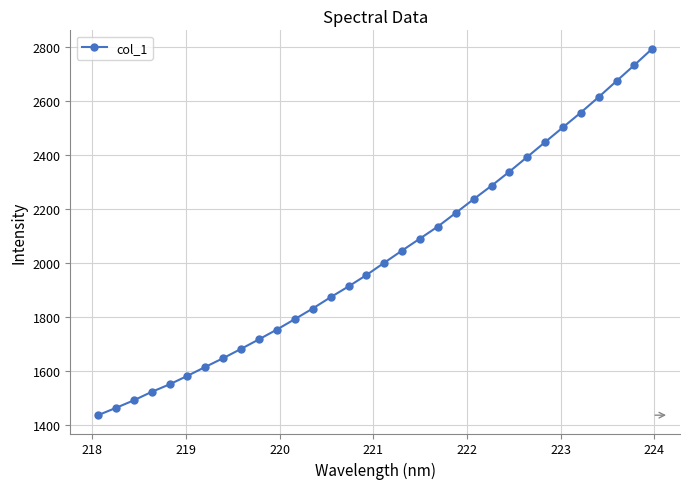

True or false: the data has more than 2 interior local peaks.

False